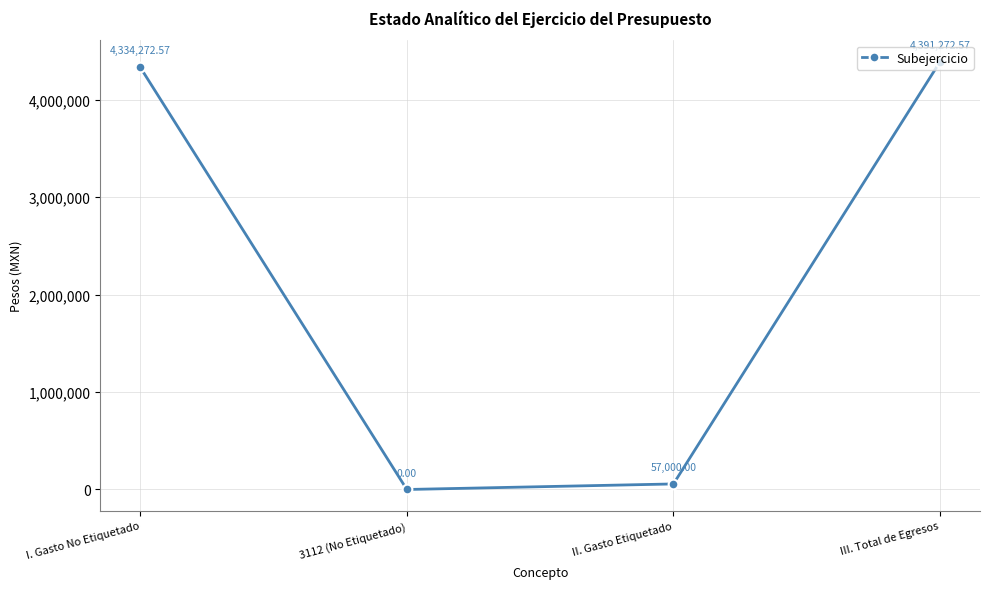

List the labels in order of value, largest first.

III. Total de Egresos, I. Gasto No Etiquetado, II. Gasto Etiquetado, 3112 (No Etiquetado)